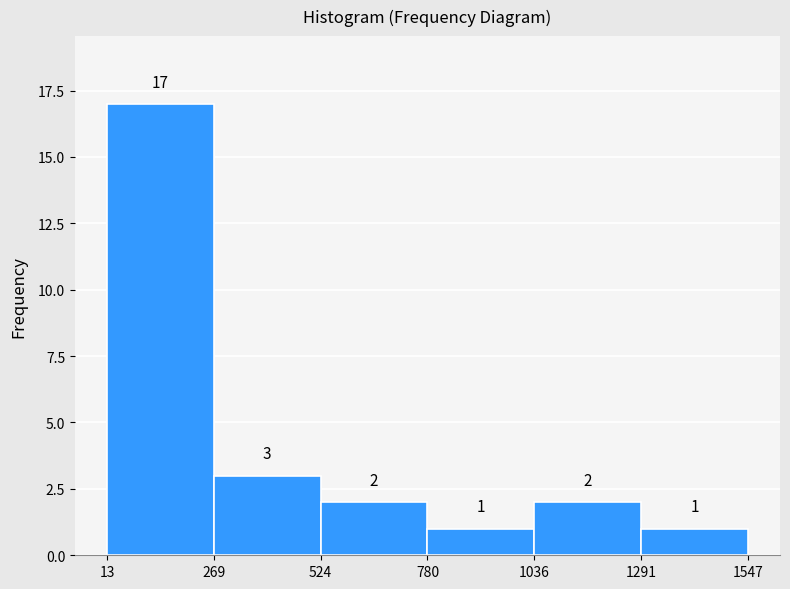

Reading left to right, list every bar in this chart as the range it spans on the x-axis followed by its height.

13 to 269: 17
269 to 524: 3
524 to 780: 2
780 to 1036: 1
1036 to 1291: 2
1291 to 1547: 1